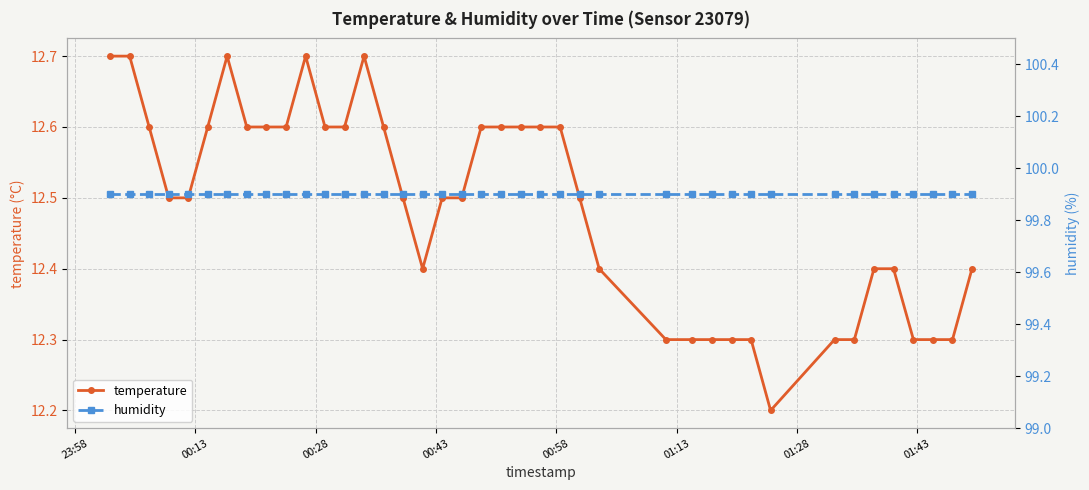

Is this an area chart (filled region under the line)?

No